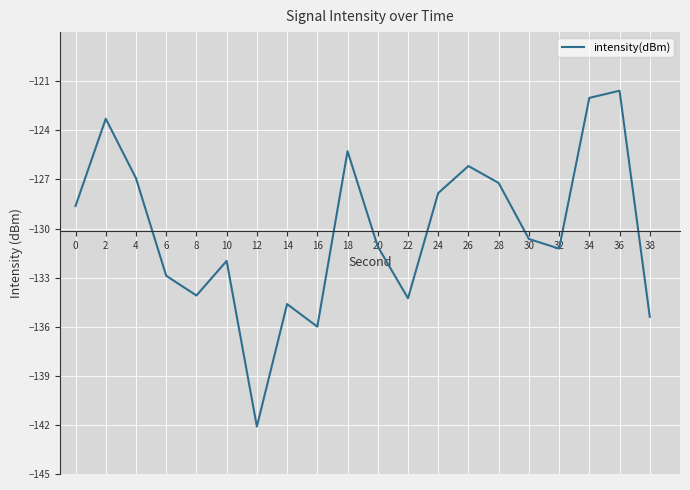

What is the greatest value displayed?

-121.6